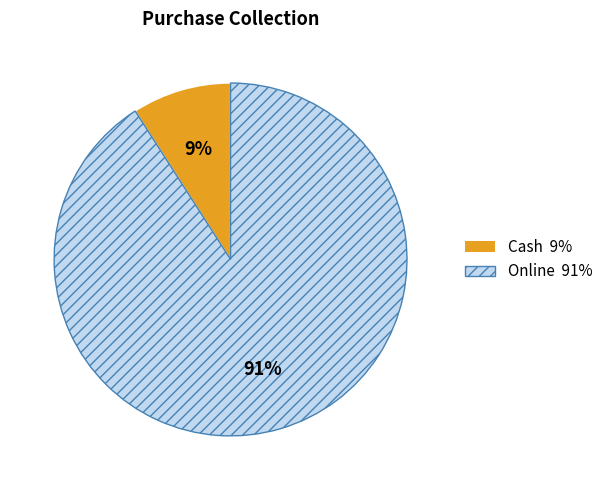

What is the largest slice in the pie chart?

Online